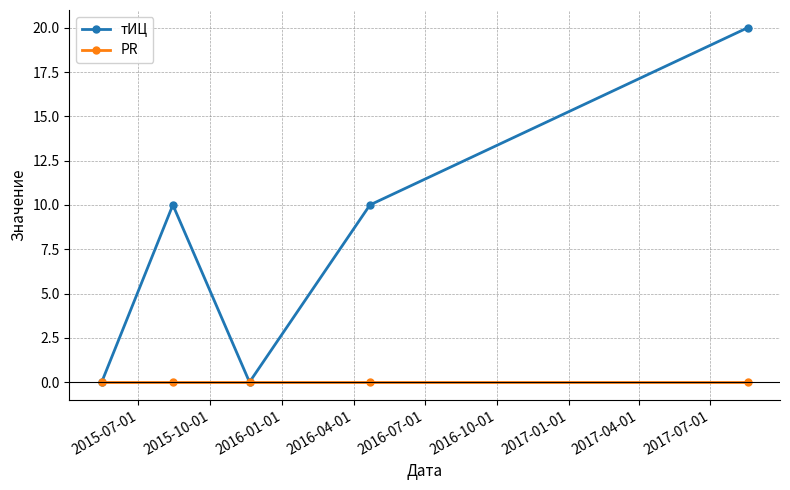

Does the chart display data point markers on the line(s)?

Yes